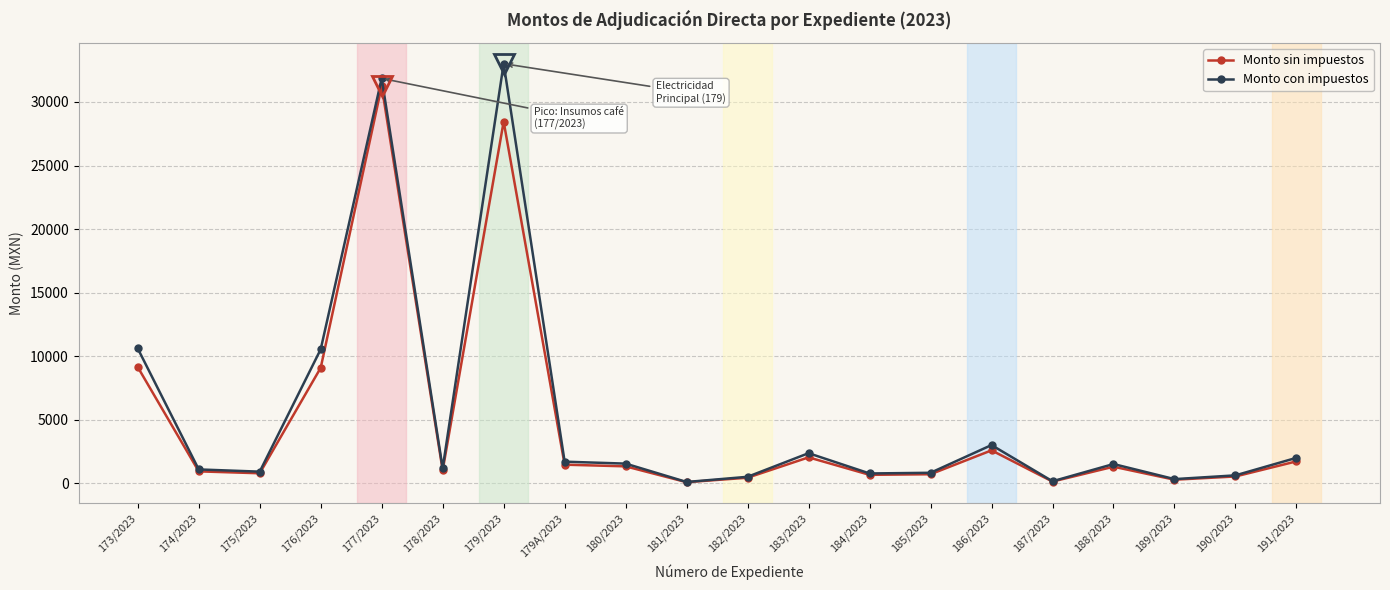

What is the sum of the Monto sin impuestos values at 177/2023 and 173/2023?

40391.0